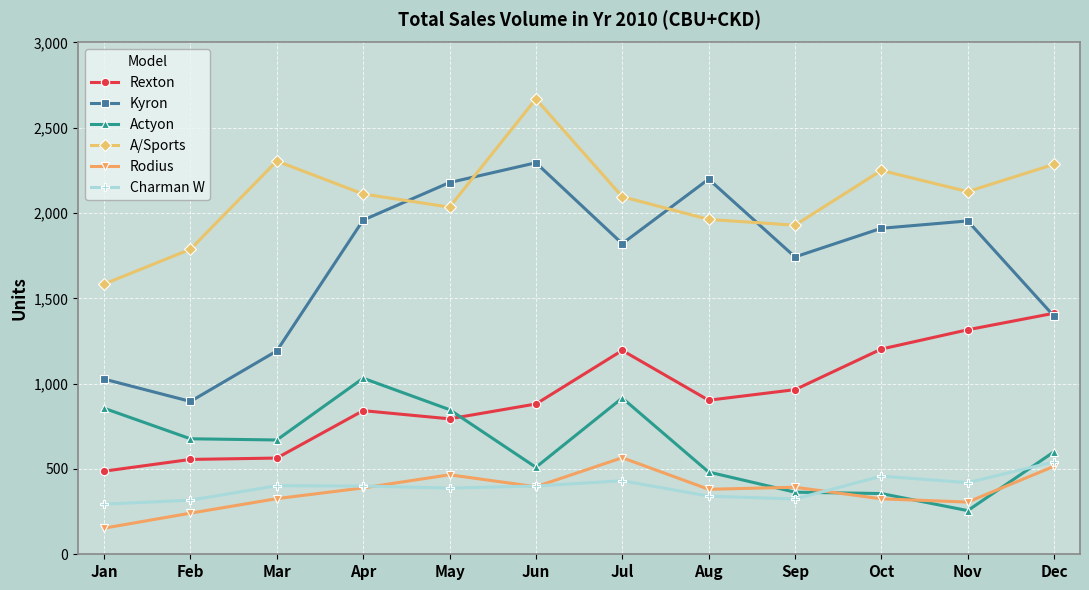

Rank the series at May from highest to lowest value.

Kyron, A/Sports, Actyon, Rexton, Rodius, Charman W